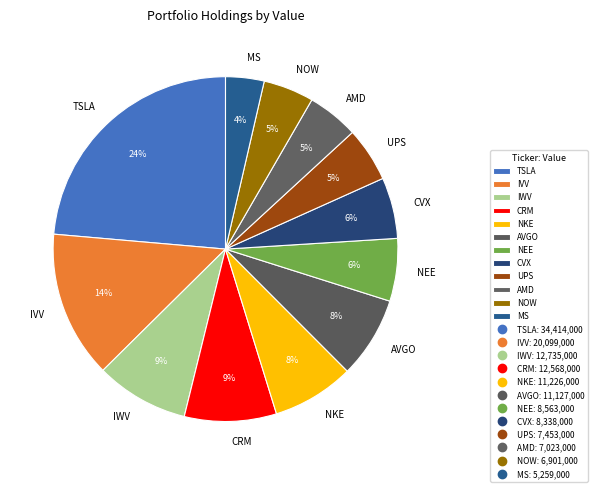

Is it true that IWV is 9% of the pie?

True